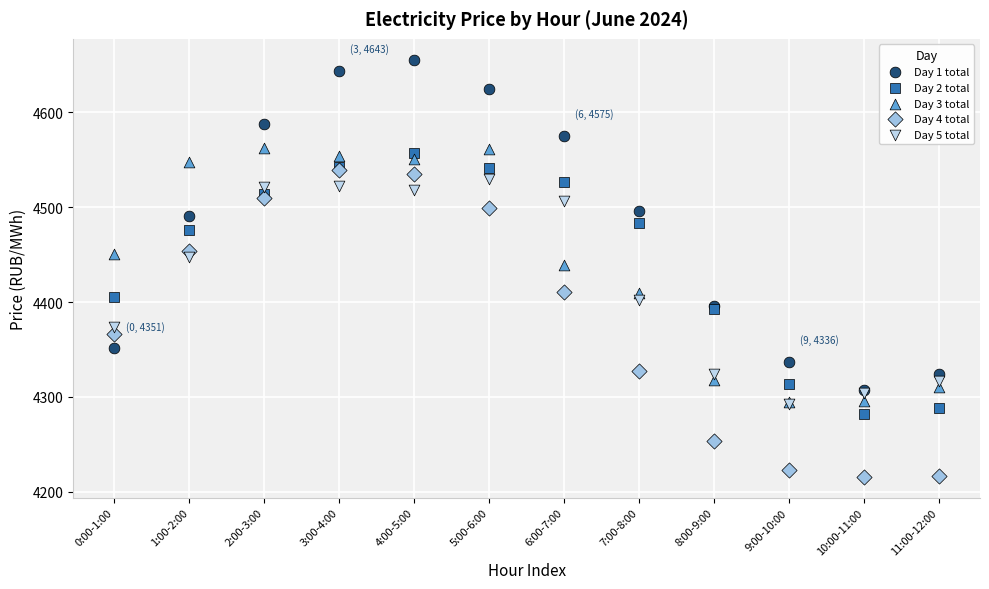

What are all the series names shown in the legend?

Day 1 total, Day 2 total, Day 3 total, Day 4 total, Day 5 total